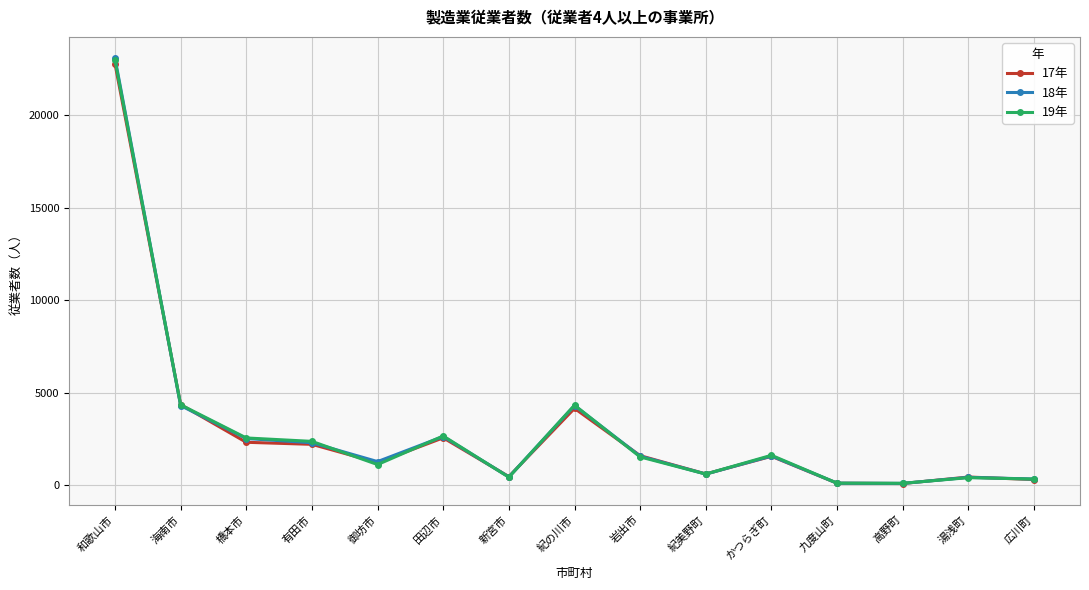

Which series has the widest spread of values?

18年